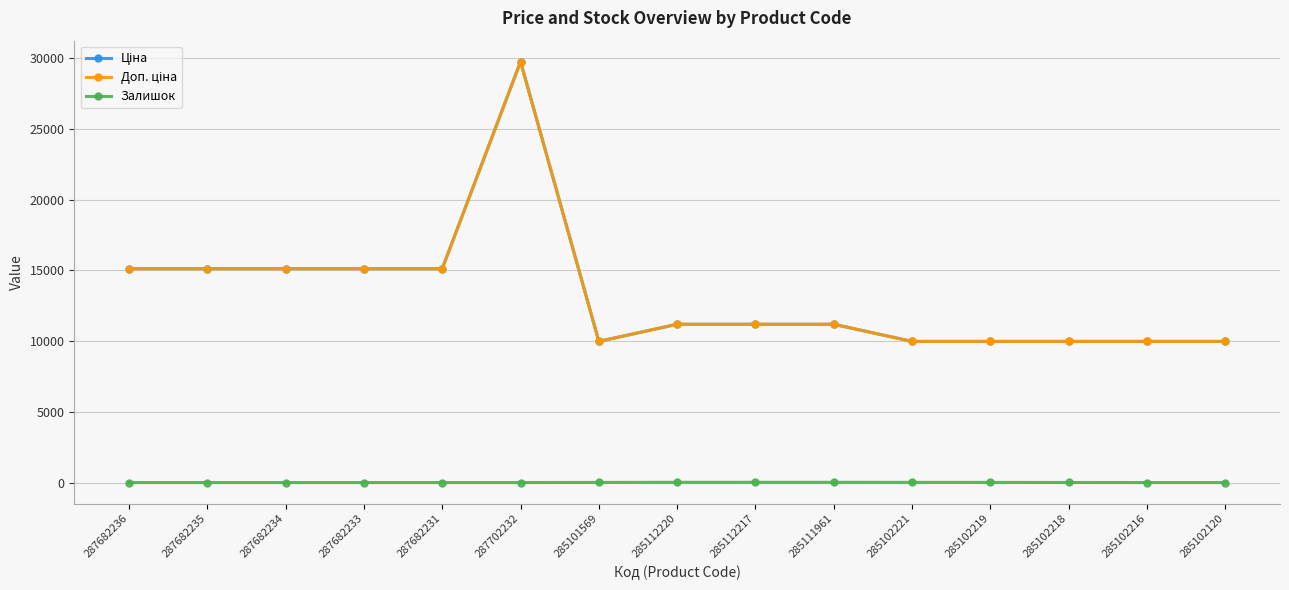

Is this an area chart (filled region under the line)?

No